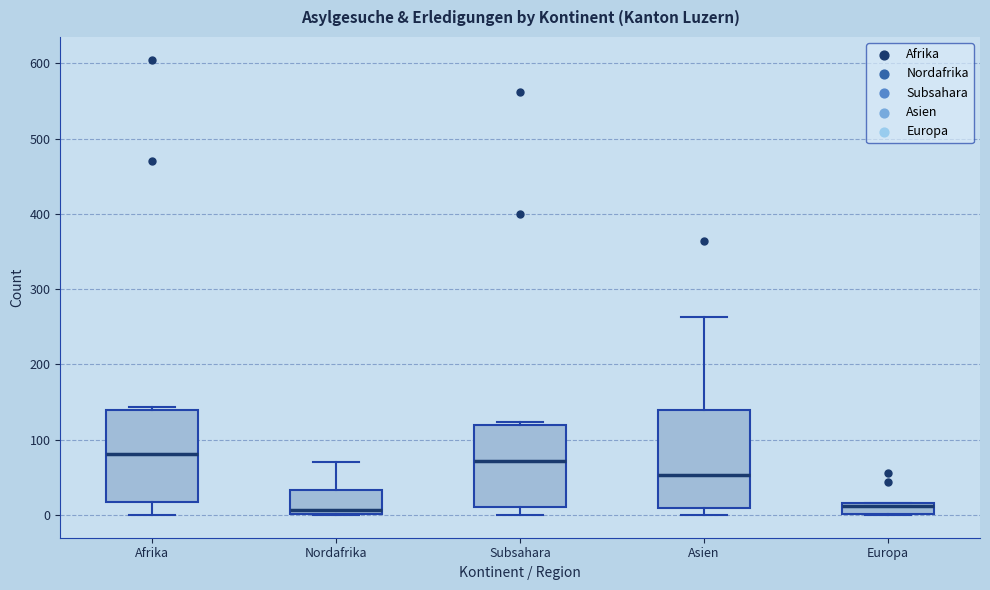

Where is the lower edge of the box for Asien on the y-axis? The values are not printed on the chart, so give them approximately, as read against the axis.

10